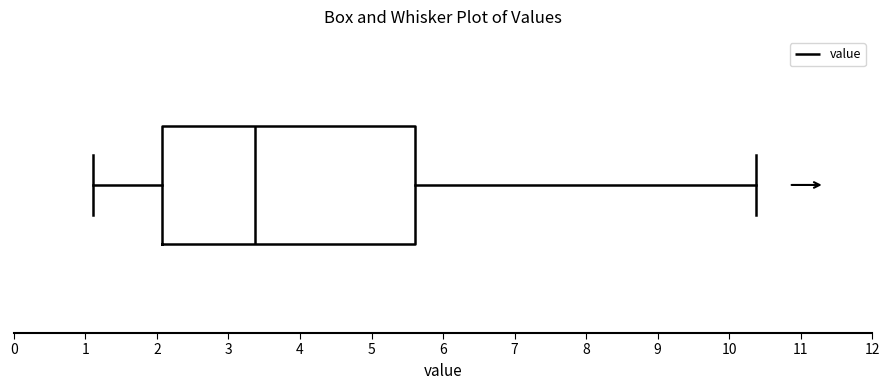

Transcribe this box plot: give where the median line is, the range the box spans, and where the two whiskers end, as read against the x-axis. The values are not printed on the chart, so give them approximately, as read against the axis.

median 3.4, box 2.1 to 5.6, whiskers 1.1 to 10.4